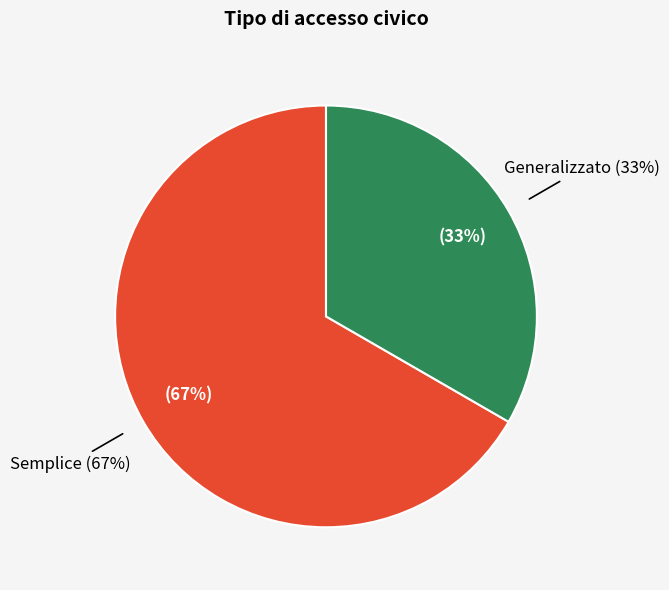

Rank the categories by value from highest to lowest.

Semplice, Generalizzato